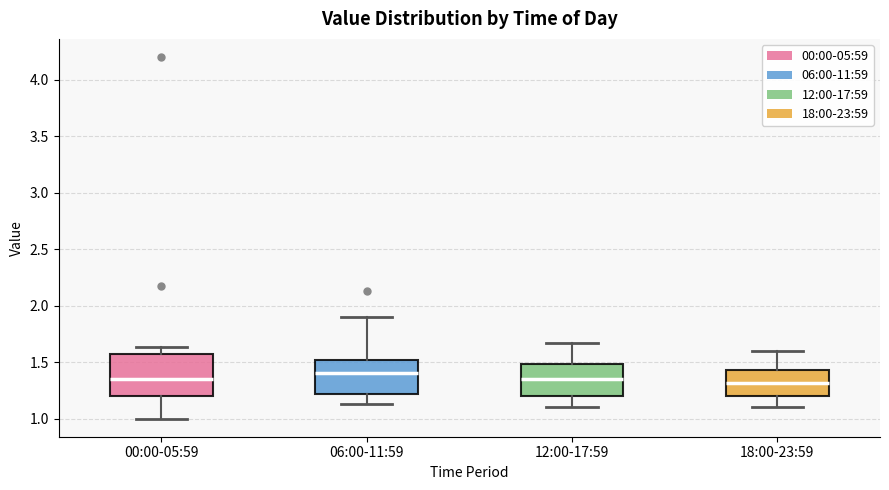

Which box is the tallest, from its lower edge to its upper edge?

00:00-05:59